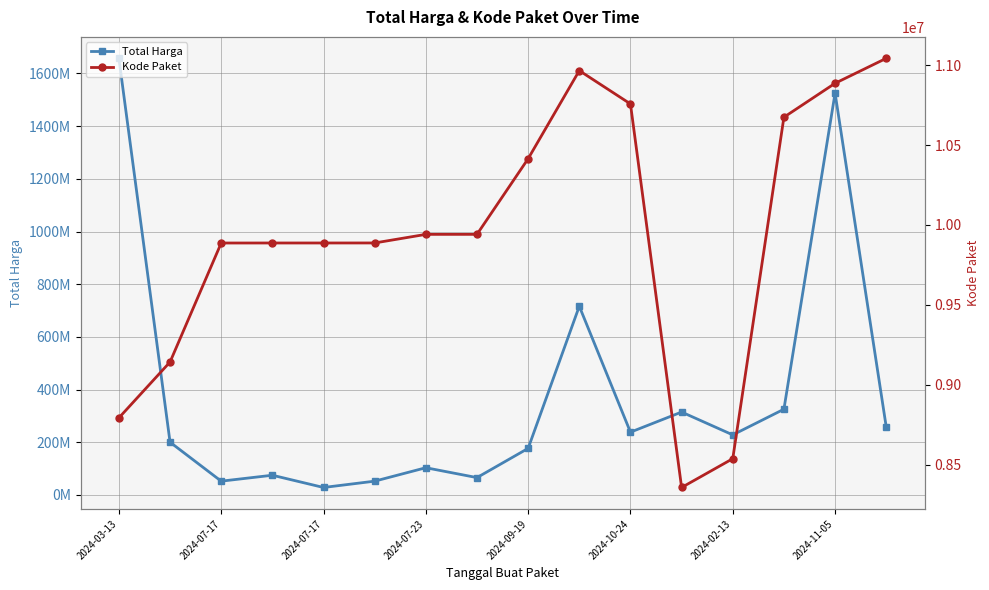

Does the chart display data point markers on the line(s)?

Yes